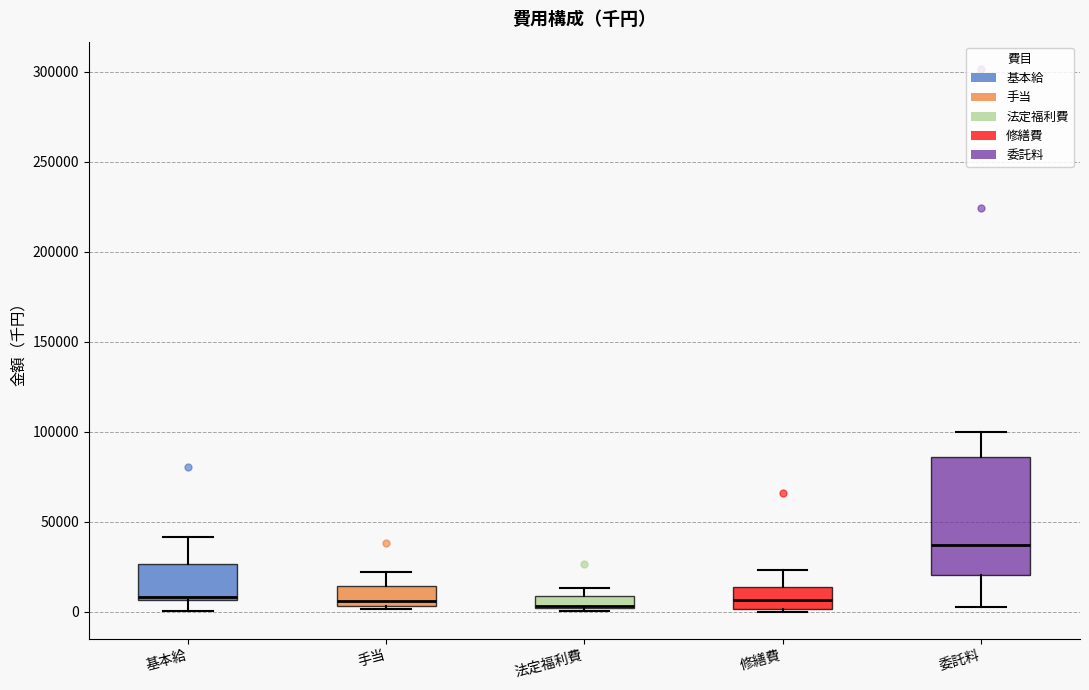

Comparing the boxes themselves (not the whiskers), which one is the tallest?

委託料